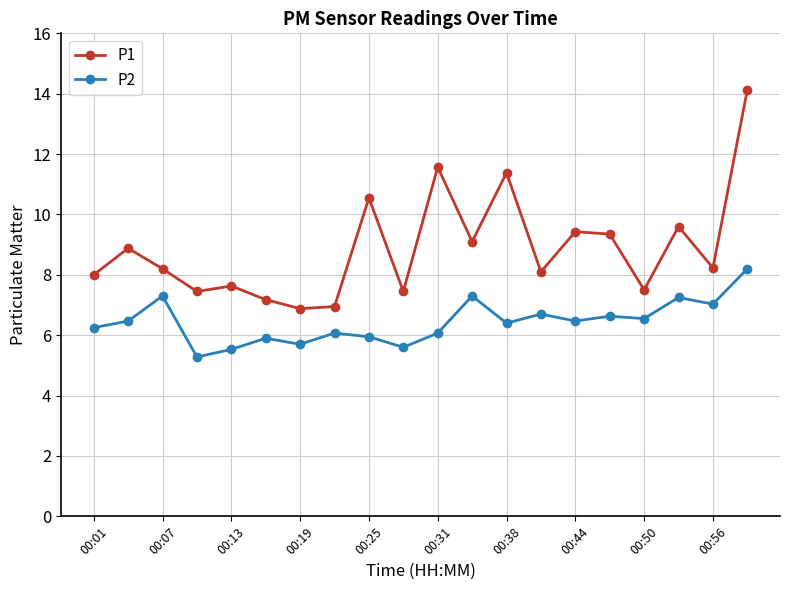

What is the value of the P1 point at the 4th from the left?

7.5